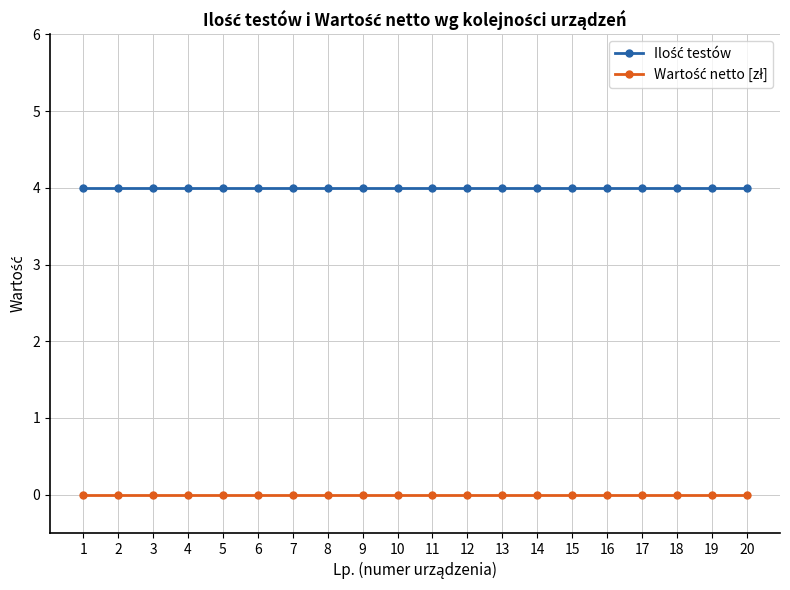

Does the chart display data point markers on the line(s)?

Yes